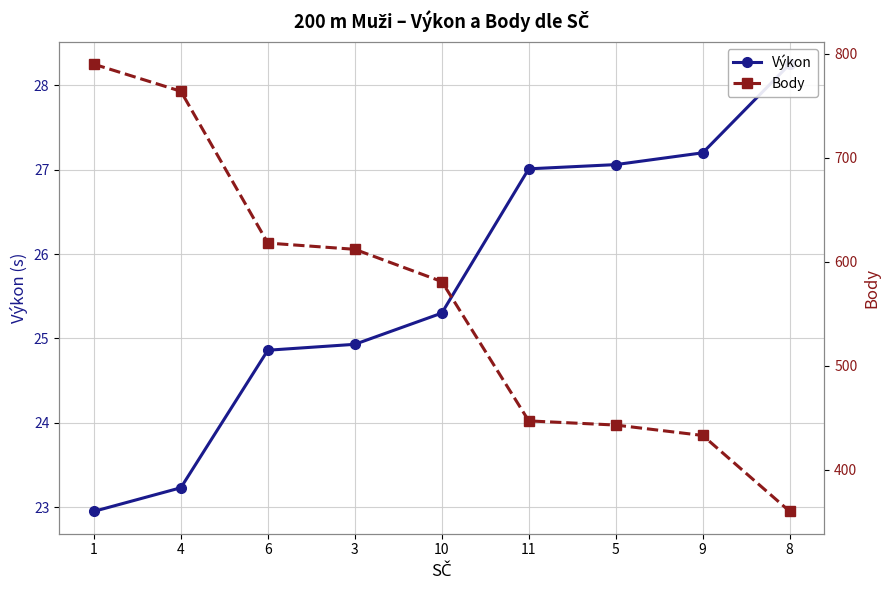

What are all the series names shown in the legend?

Výkon, Body